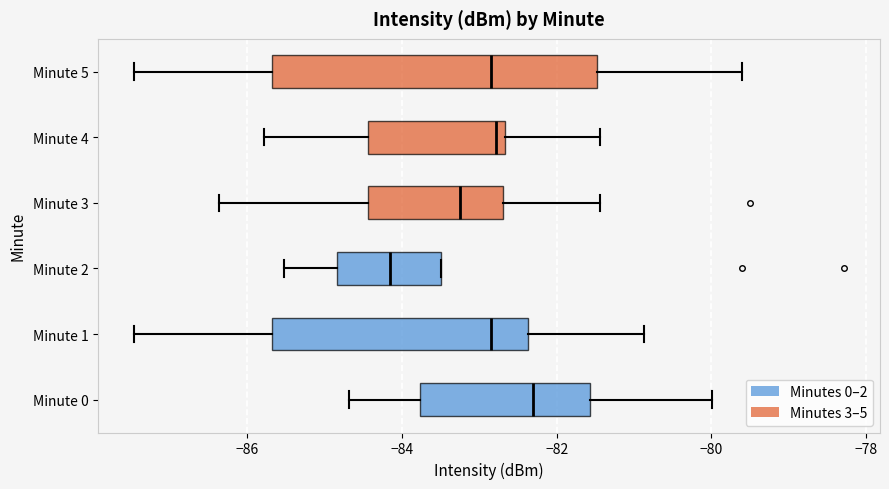

Which box is the widest, from its left edge to its right edge?

Minute 5